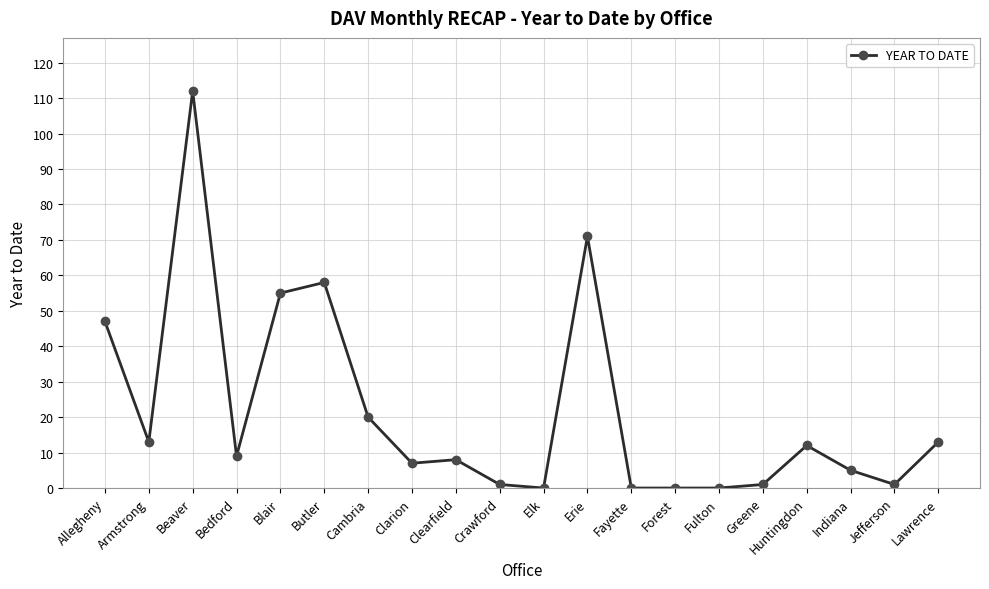

Where does the data first go above 9?

Allegheny